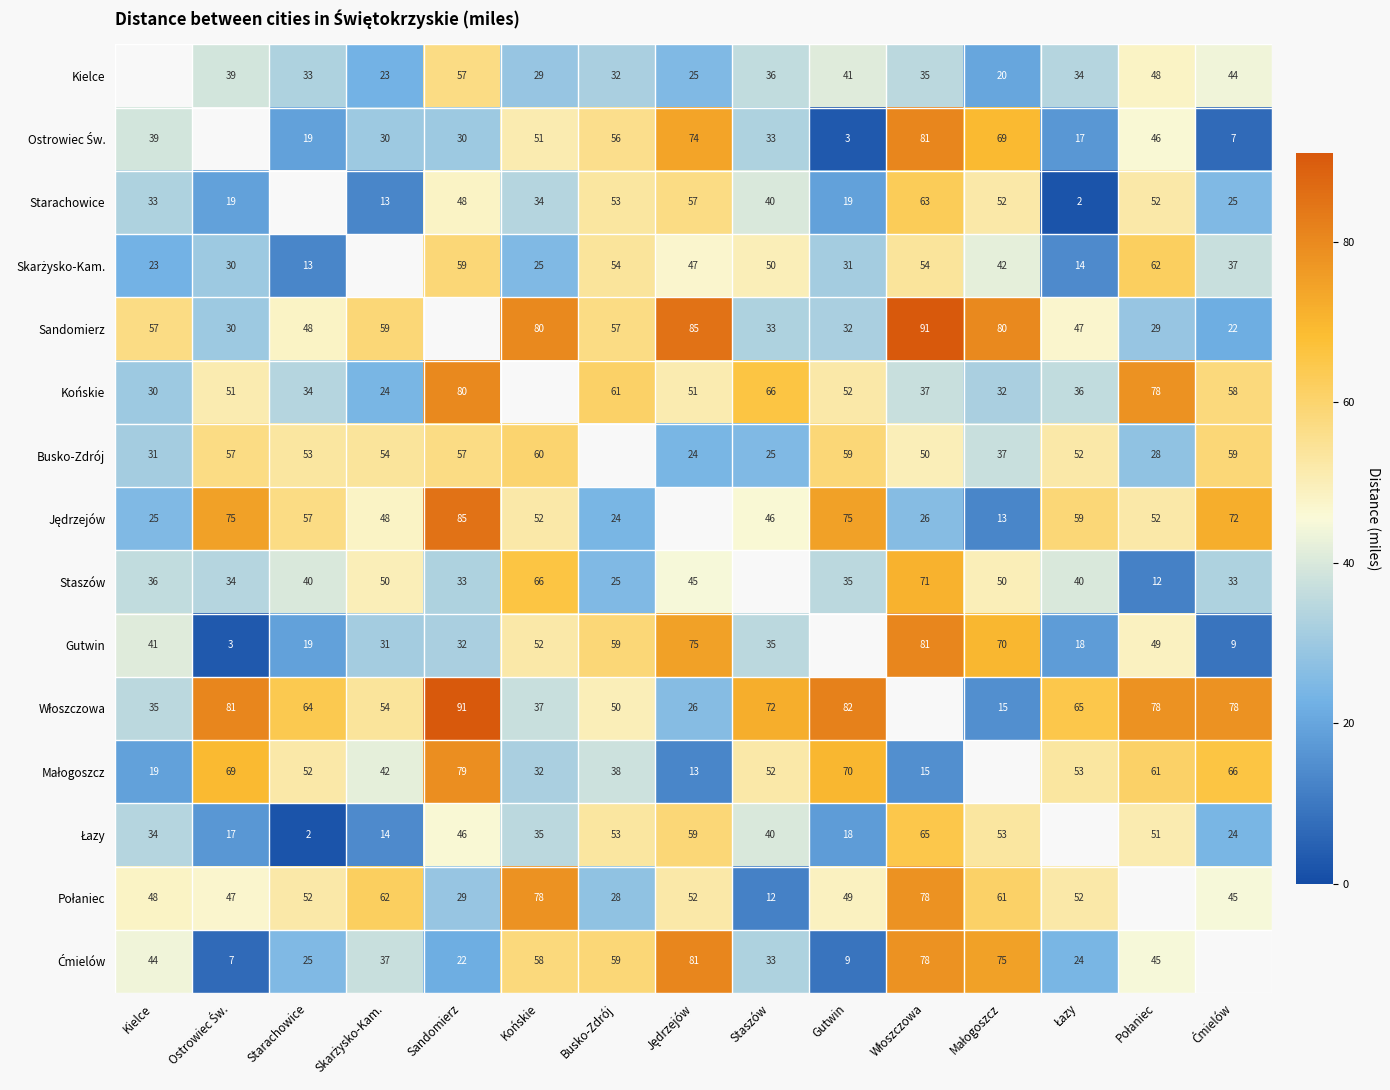

The Staszów series shows 44 at Busko-Zdrój. True or false?

False